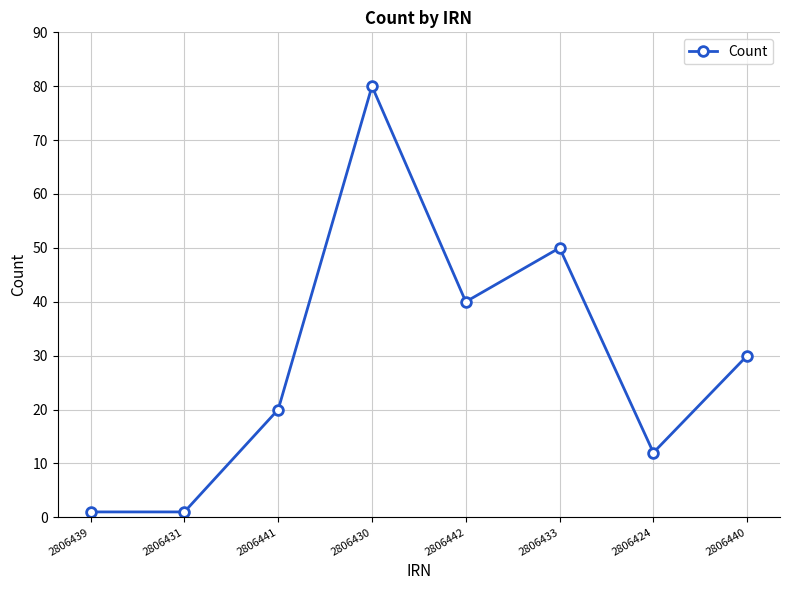

Does the chart display data point markers on the line(s)?

Yes